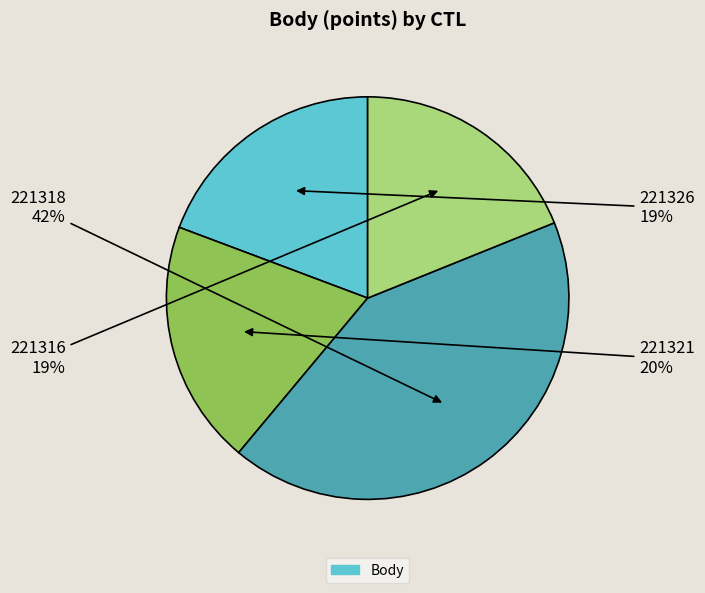

Is there a majority slice in this chart?

No